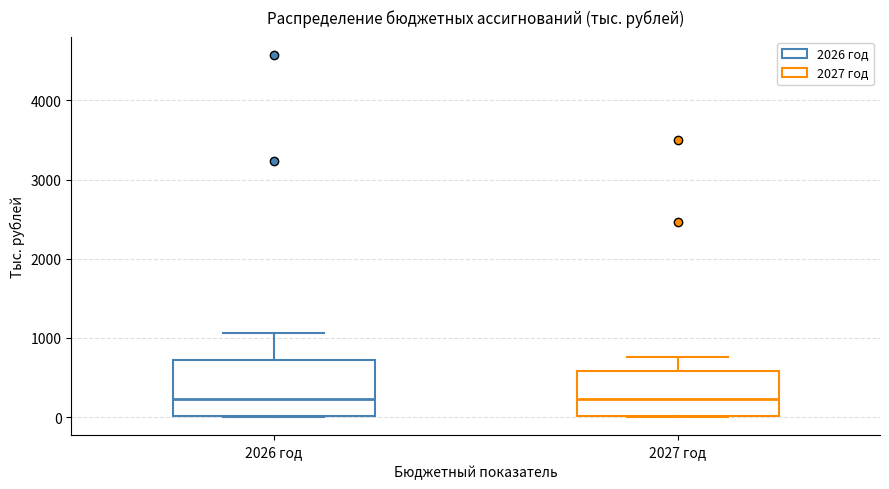

Where is the lower edge of the box for 2026 год on the y-axis? The values are not printed on the chart, so give them approximately, as read against the axis.

0